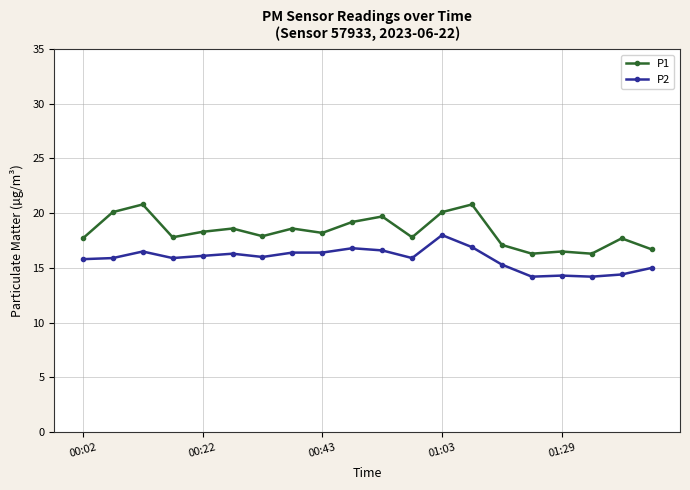

What is the value of the P2 point at the 7th from the left?

16.0